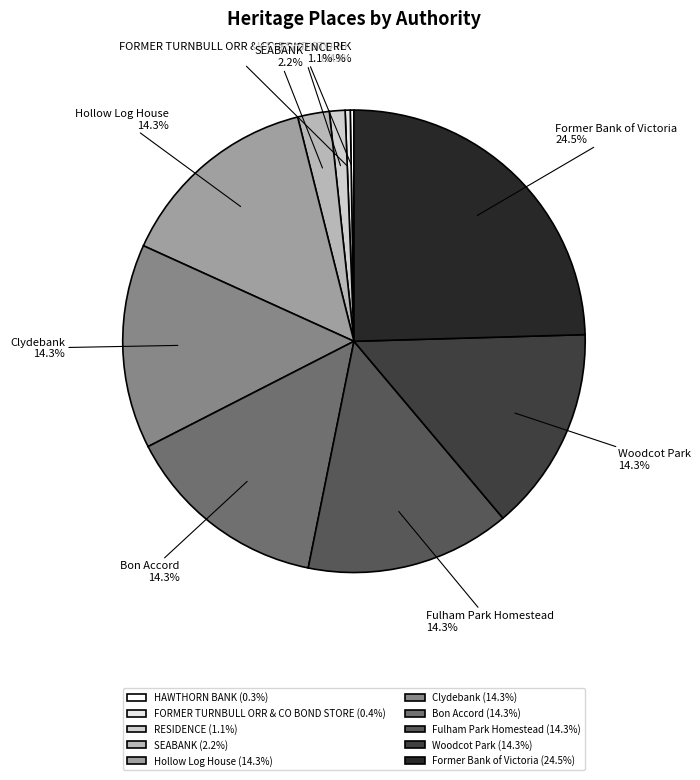

To the nearest percent, what is the difference between the largest and smallest slice percentages?

24%